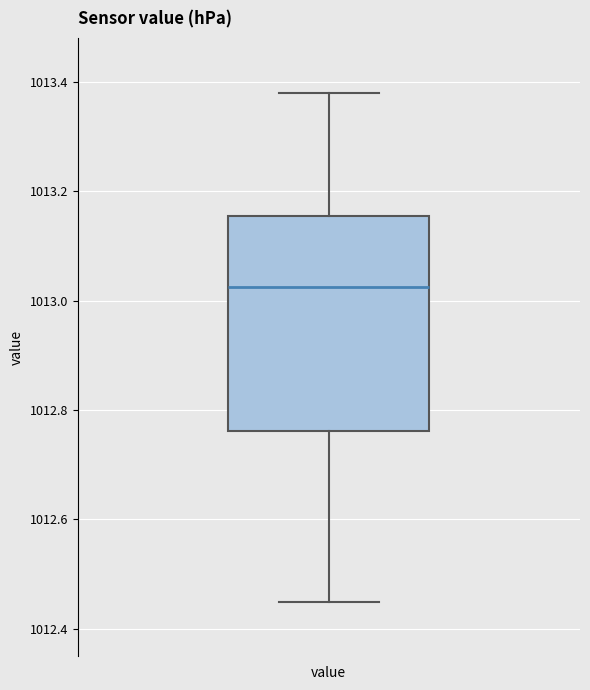

Transcribe this box plot: give where the median line is, the range the box spans, and where the two whiskers end, as read against the y-axis. The values are not printed on the chart, so give them approximately, as read against the axis.

median 1013.02, box 1012.76 to 1013.16, whiskers 1012.46 to 1013.38